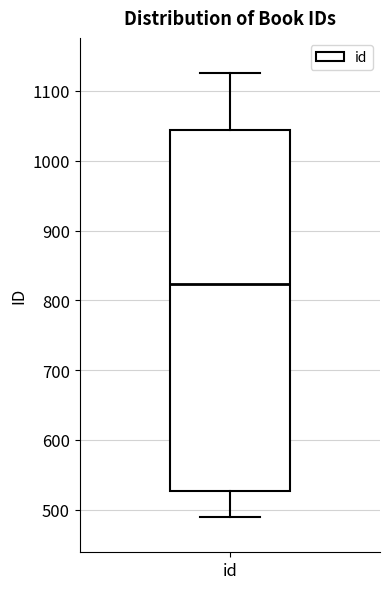

Where does the median line of the box for id sit on the y-axis? The values are not printed on the chart, so give them approximately, as read against the axis.

820